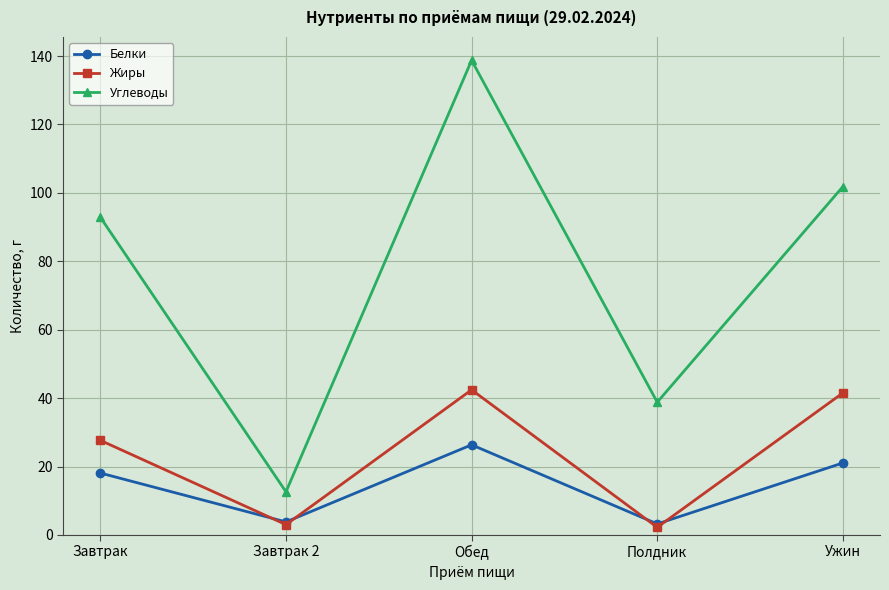

How many lines are shown in the chart?

3